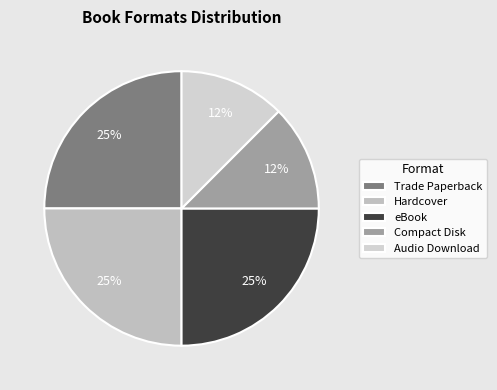

How many segments does this pie chart have?

5